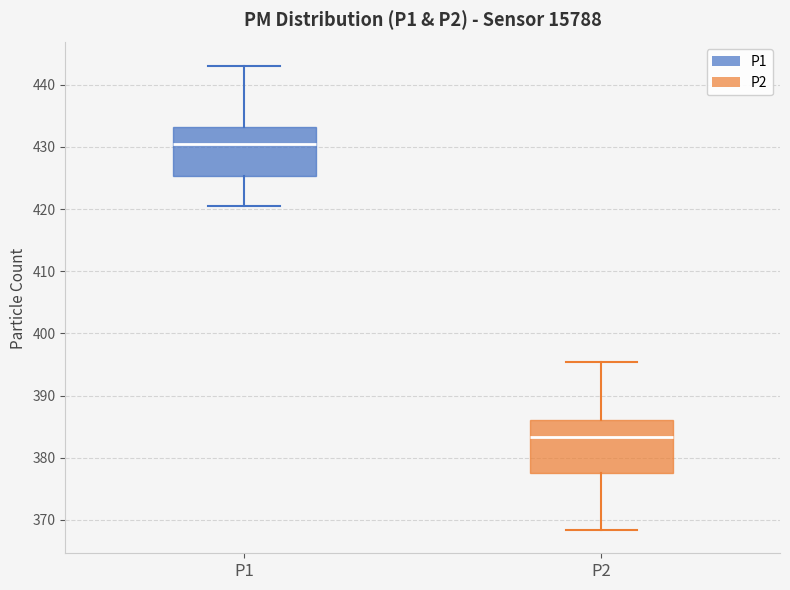

Where does the upper whisker of the box for P2 end on the y-axis? The values are not printed on the chart, so give them approximately, as read against the axis.

395